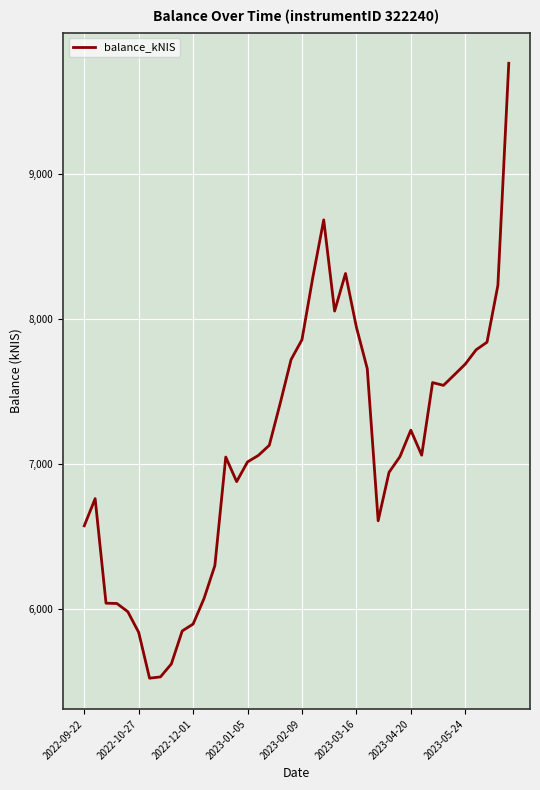

What is the minimum value shown in the chart?

5520.0